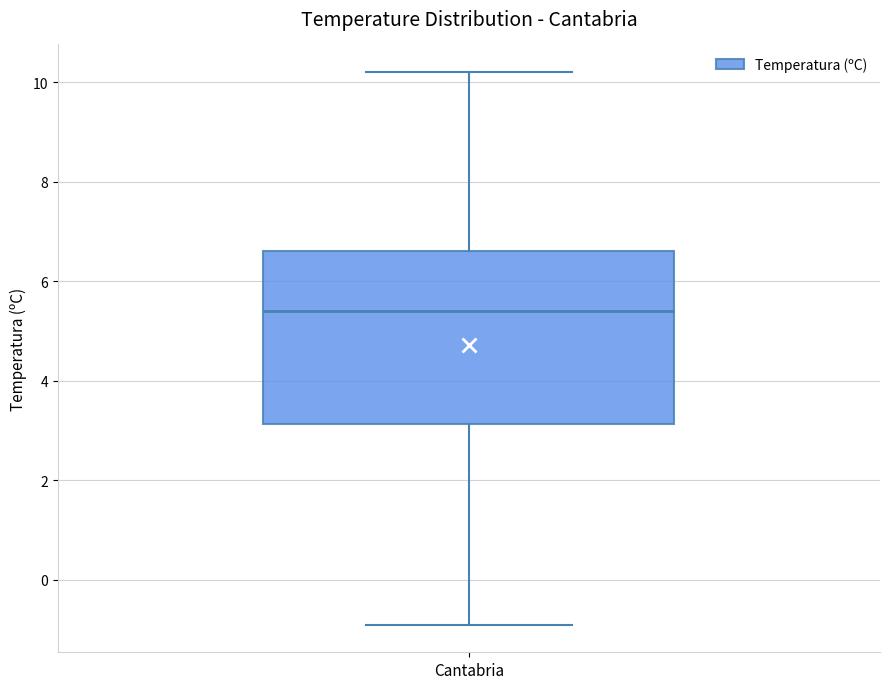

Read this box plot against the y-axis: the position of the median line, the range covered by the box, and the ends of both whiskers. The values are not printed on the chart, so give them approximately, as read against the axis.

median 5.4, box 3.2 to 6.6, whiskers -0.8 to 10.2